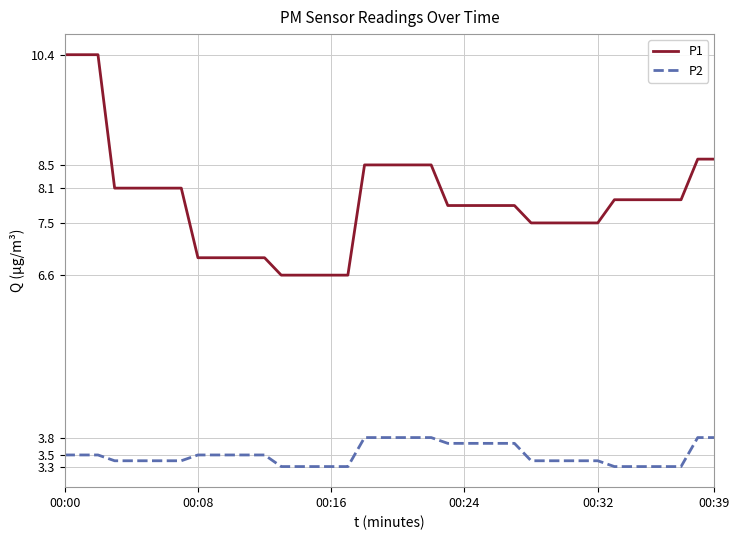

Which series has the largest total across all categories?

P1